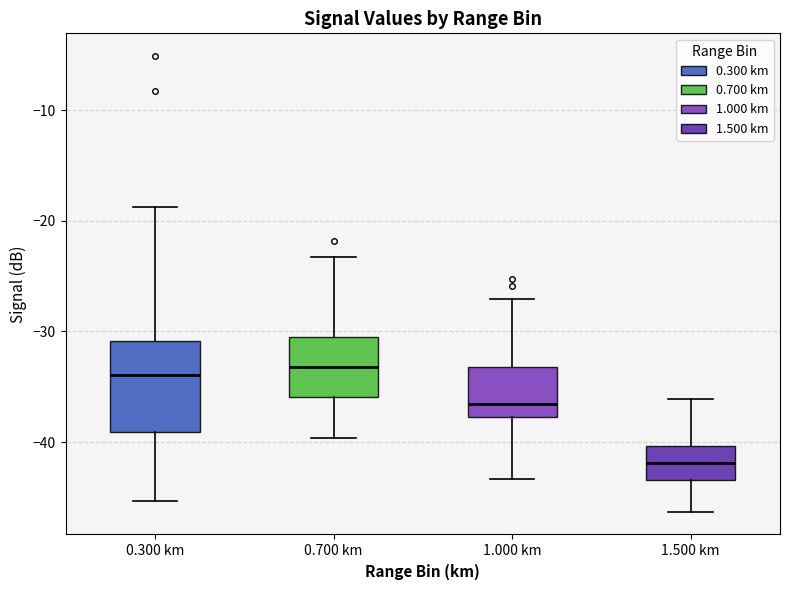

Which box is the tallest, from its lower edge to its upper edge?

0.300 km